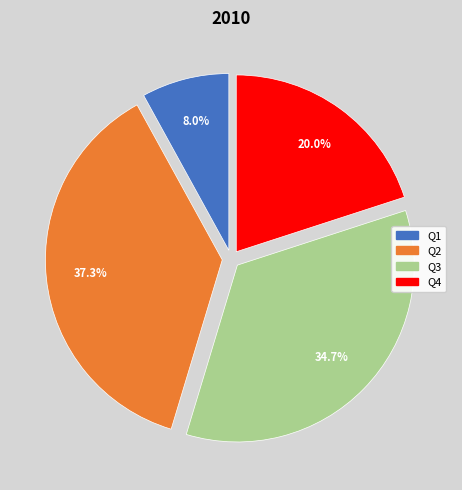

Is it true that Q1 is 3% of the pie?

False